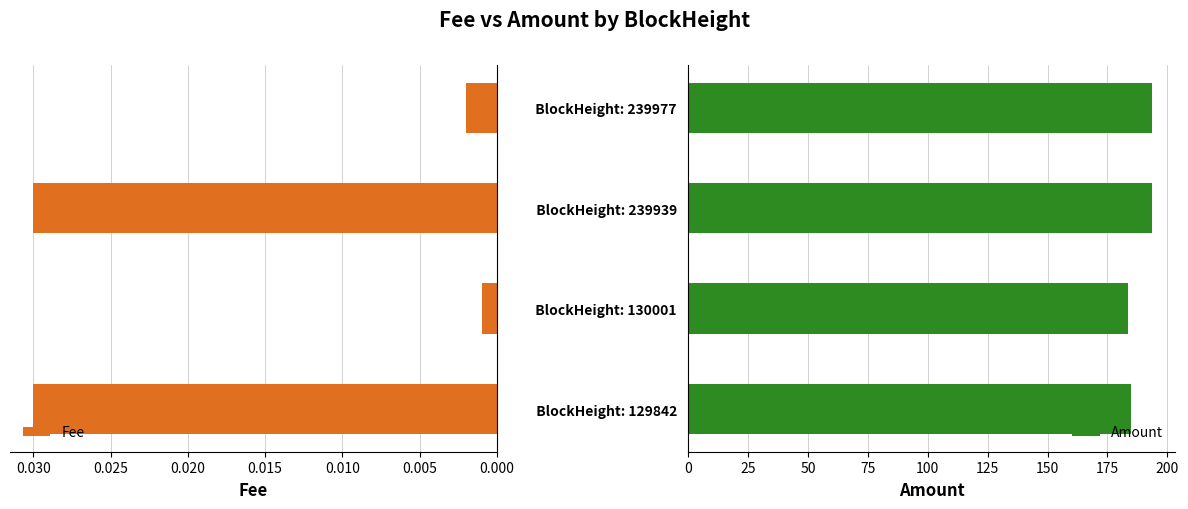

The Amount series shows 312.8 at   BlockHeight: 239939  . True or false?

False